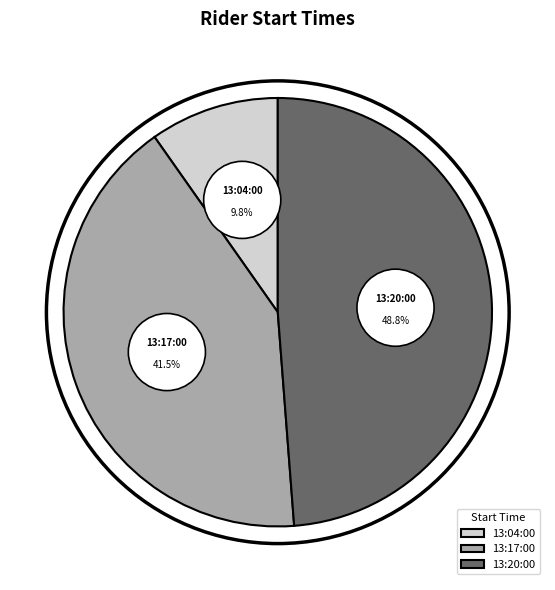

Approximately how many times larger is the value at 13:20:00 compared to 13:17:00?

1.2